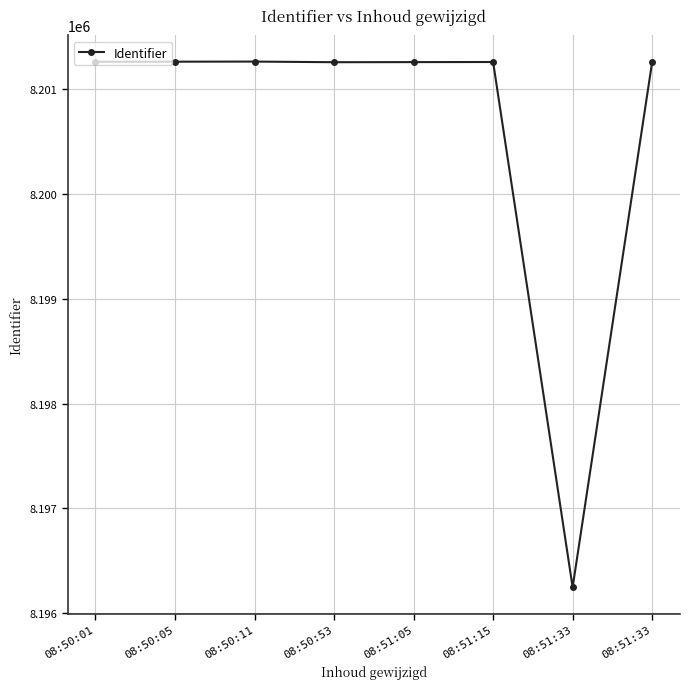

How many data points are less than 8201255?

4